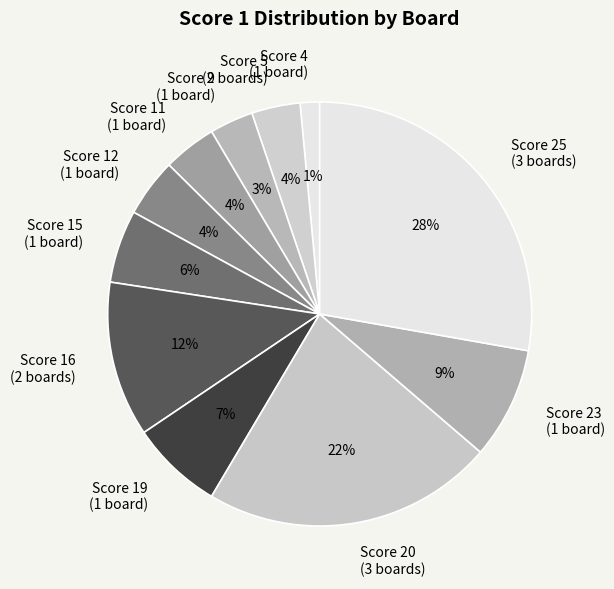

Between Score 19 (1 board) and Score 9 (1 board), which is larger?

Score 19 (1 board)